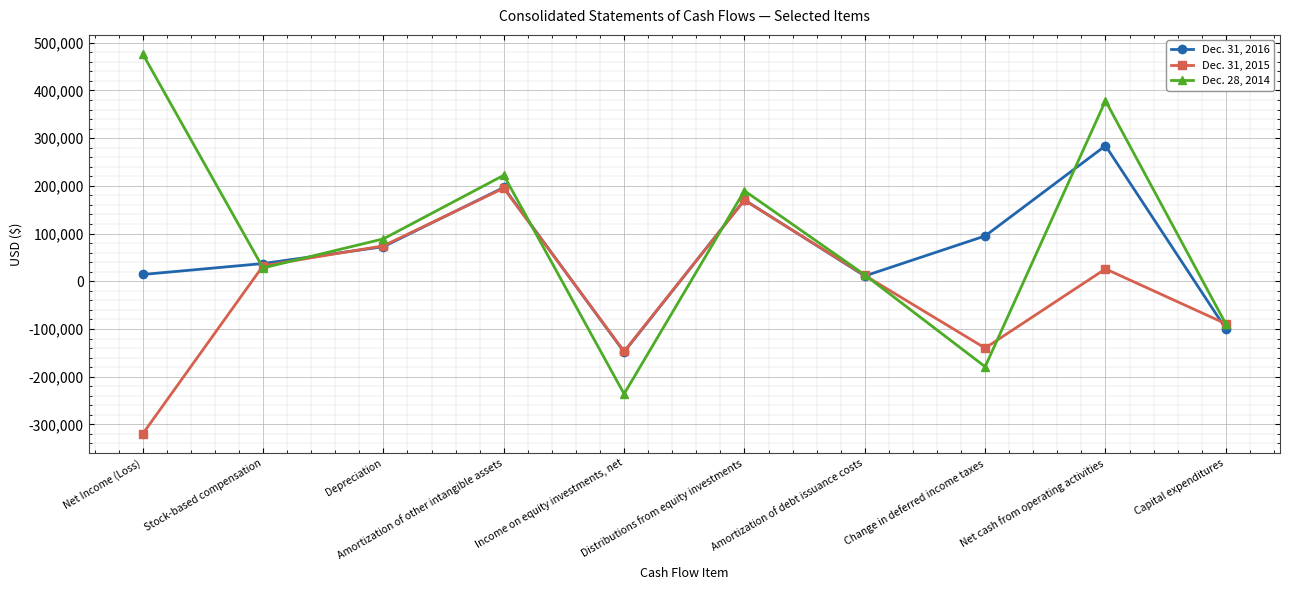

Which series has the largest range (max minus min)?

Dec. 28, 2014